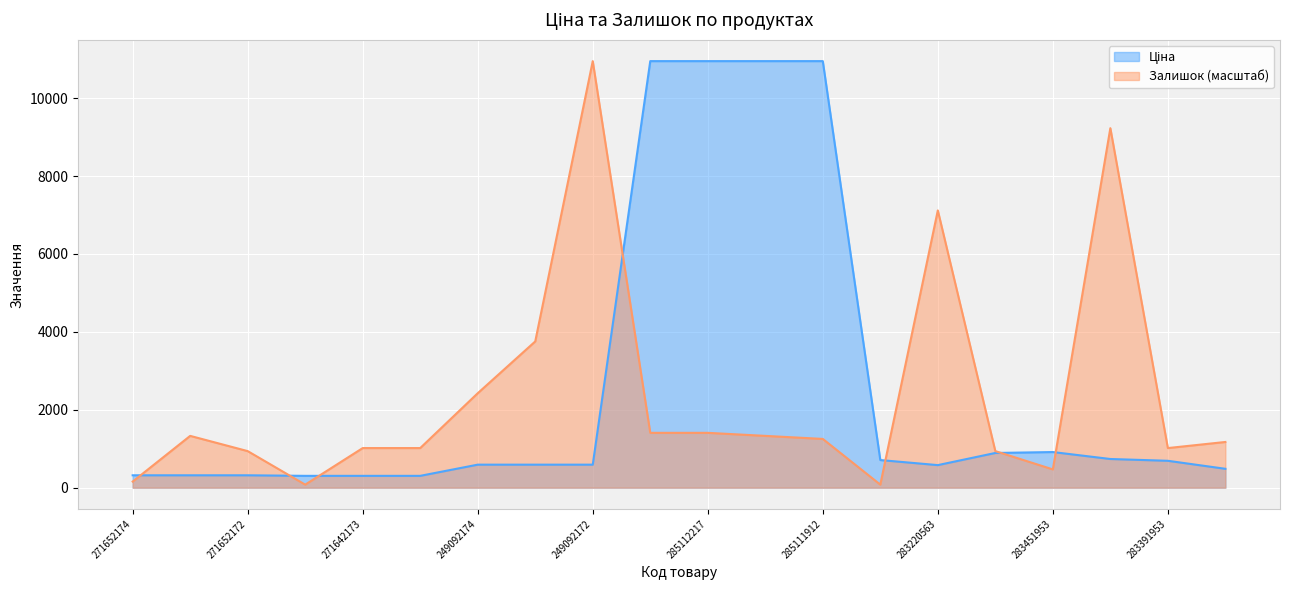

How many lines are shown in the chart?

2